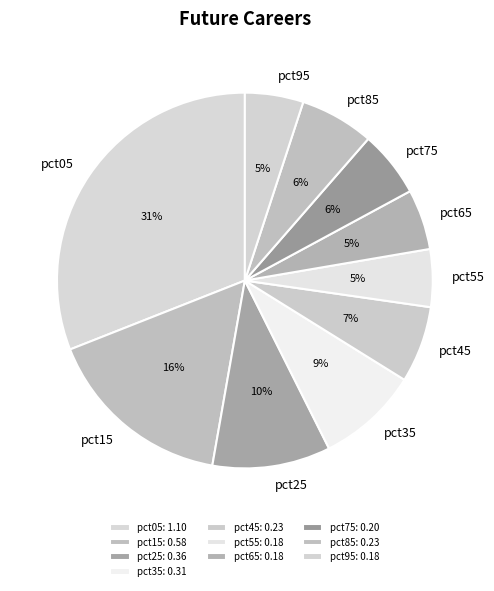

Does any single category account for the majority?

No